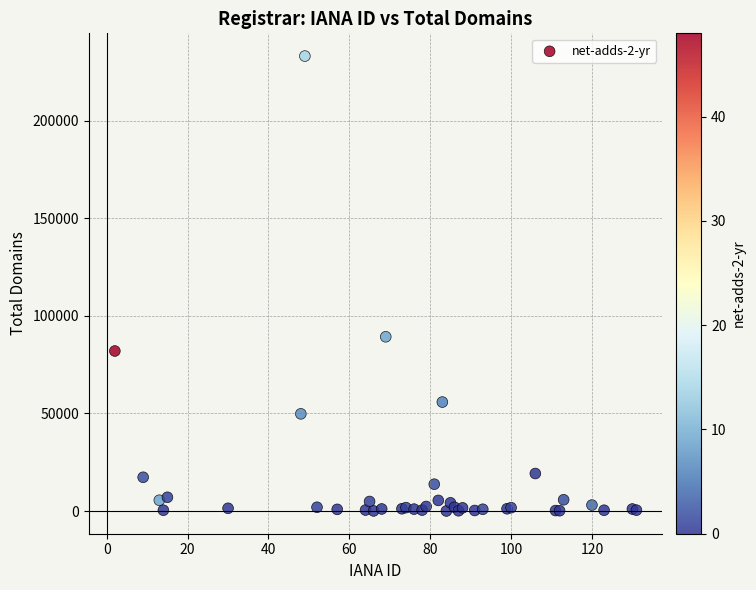

What Y value in the scatter plot is closest to 116641?

89343